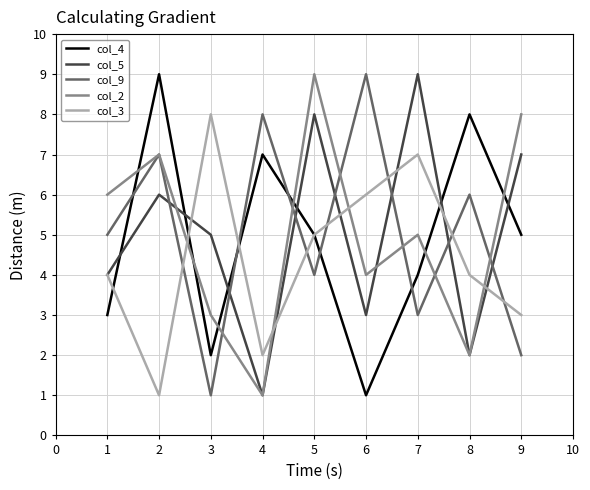

What is the difference between the maximum and second lowest values in the col_2 series?

7